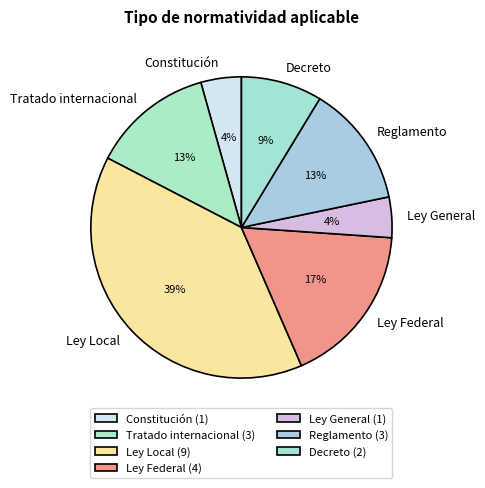

What percentage is the Tratado internacional slice, to the nearest percent?

13%